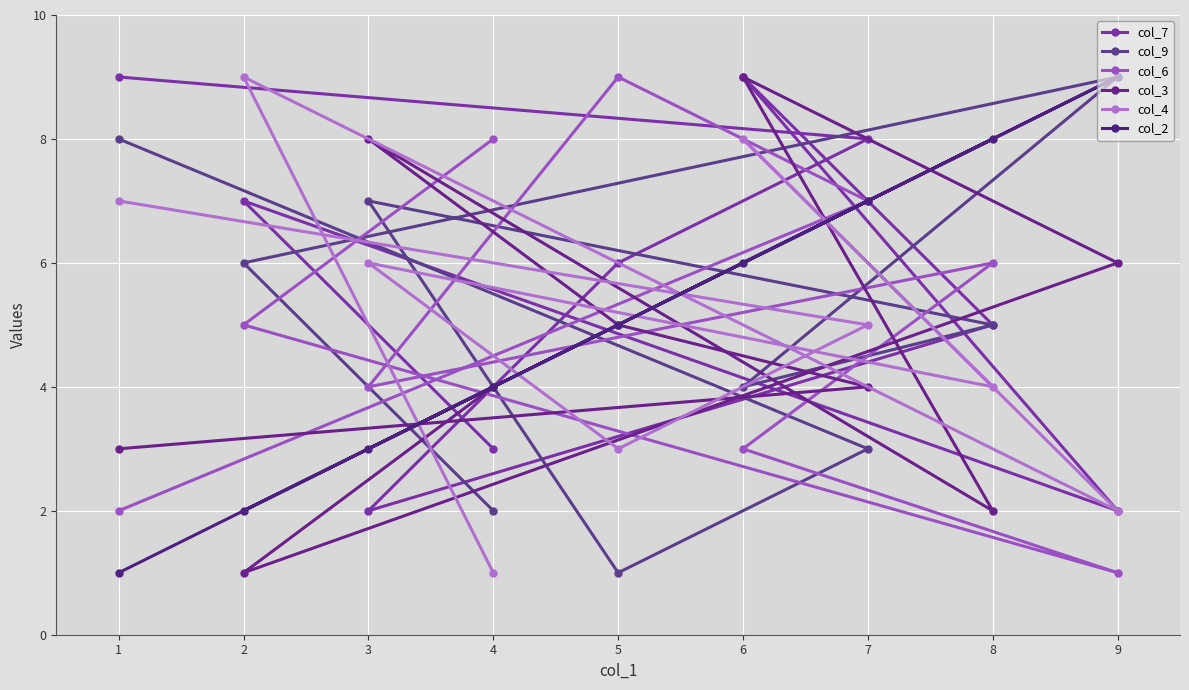

How many data points does each series have?

9